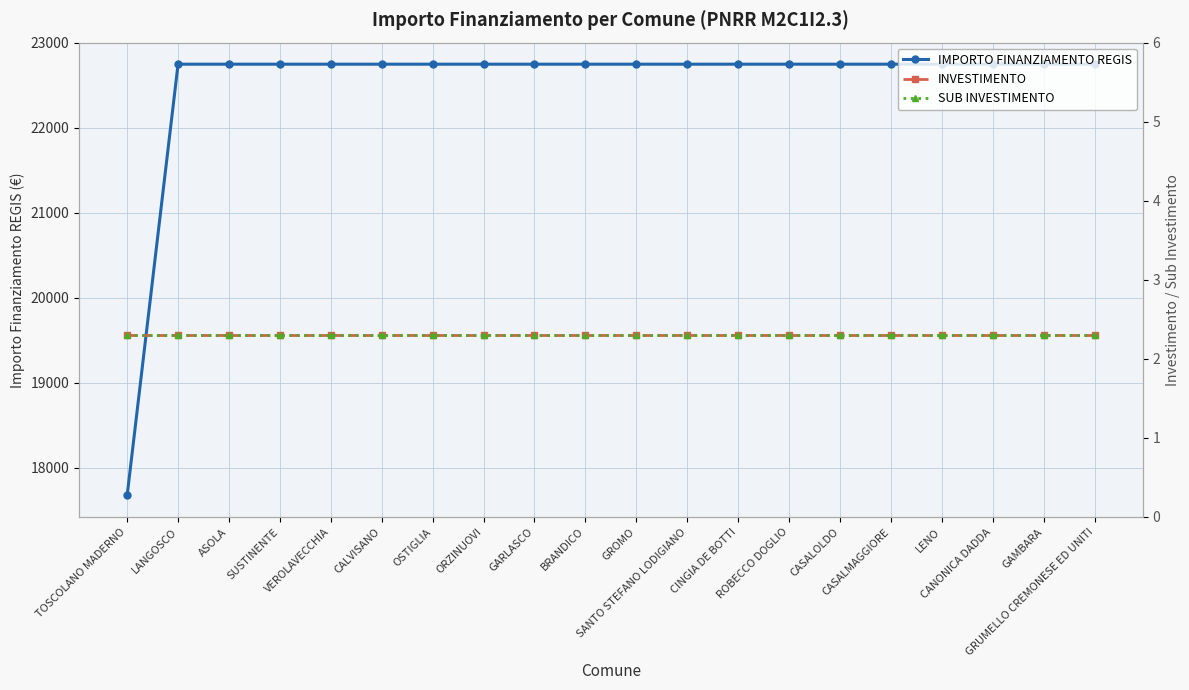

Rank the categories by SUB INVESTIMENTO value from lowest to highest.

TOSCOLANO MADERNO, LANGOSCO, ASOLA, SUSTINENTE, VEROLAVECCHIA, CALVISANO, OSTIGLIA, ORZINUOVI, GARLASCO, BRANDICO, GROMO, SANTO STEFANO LODIGIANO, CINGIA DE BOTTI, ROBECCO DOGLIO, CASALOLDO, CASALMAGGIORE, LENO, CANONICA DADDA, GAMBARA, GRUMELLO CREMONESE ED UNITI